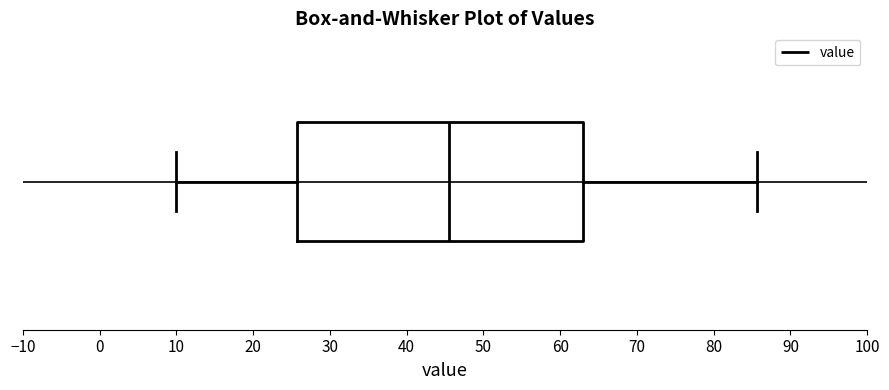

Transcribe this box plot: give where the median line is, the range the box spans, and where the two whiskers end, as read against the x-axis. The values are not printed on the chart, so give them approximately, as read against the axis.

median 46, box 26 to 63, whiskers 10 to 86